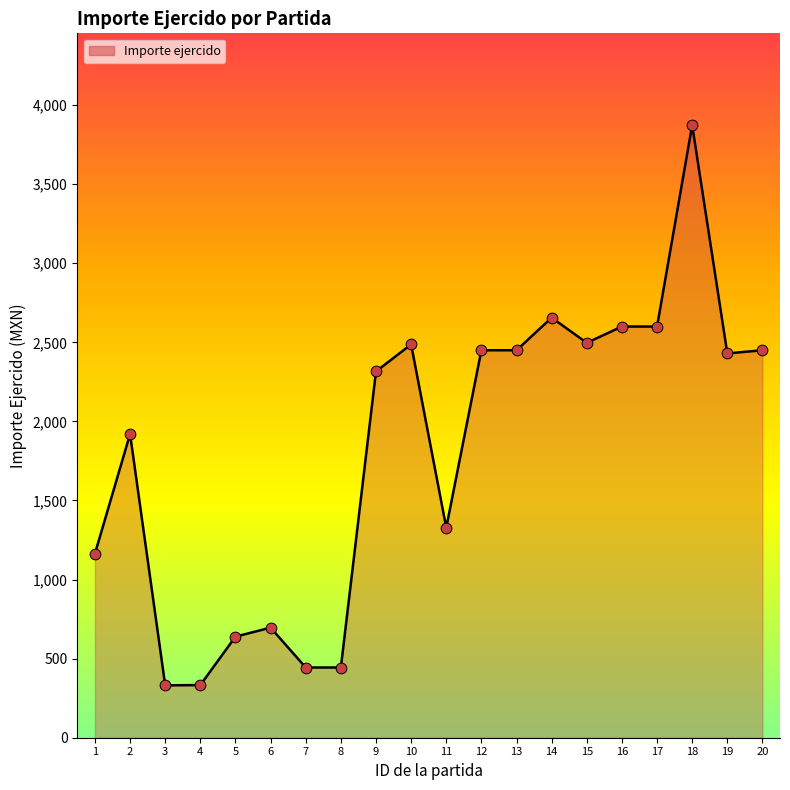

Approximately how many times larger is the value at 4 compared to 9?

0.1